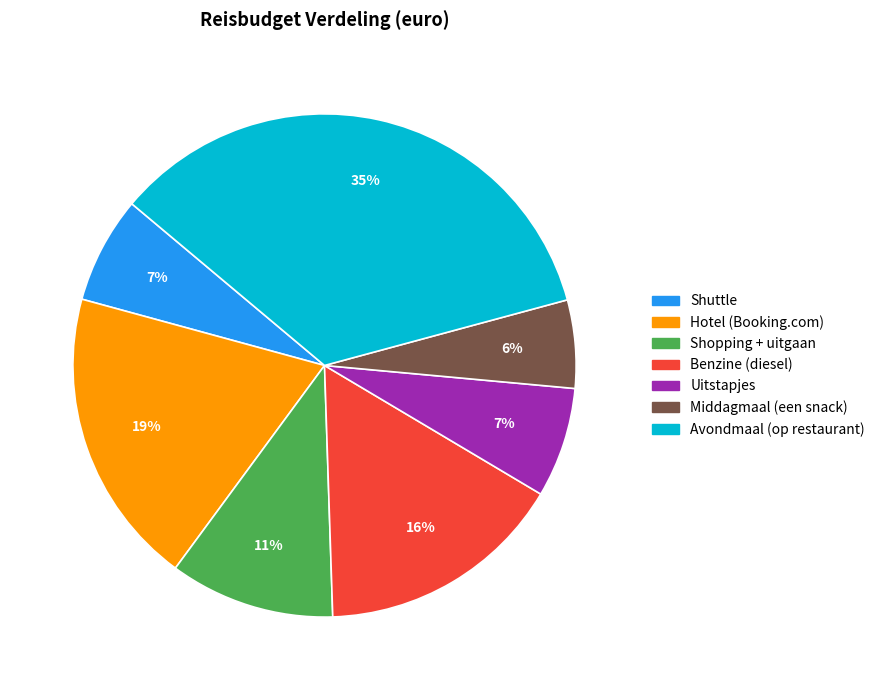

Is it true that Middagmaal (een snack) is 6% of the pie?

True